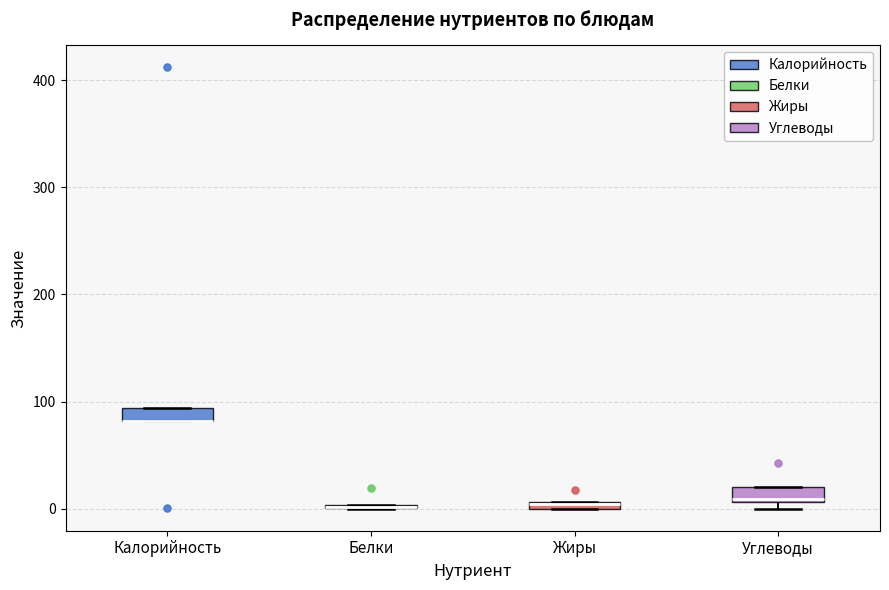

Where is the lower edge of the box for Жиры on the y-axis? The values are not printed on the chart, so give them approximately, as read against the axis.

0